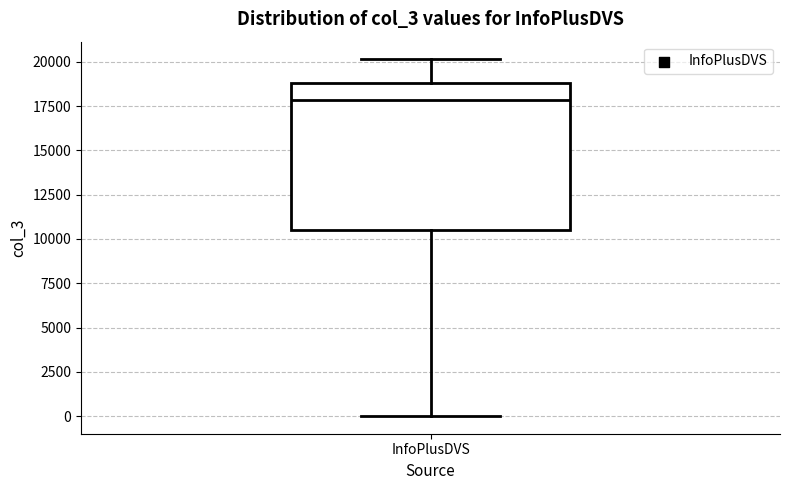

Read this box plot against the y-axis: the position of the median line, the range covered by the box, and the ends of both whiskers. The values are not printed on the chart, so give them approximately, as read against the axis.

median 18000, box 10500 to 19000, whiskers 0 to 20000